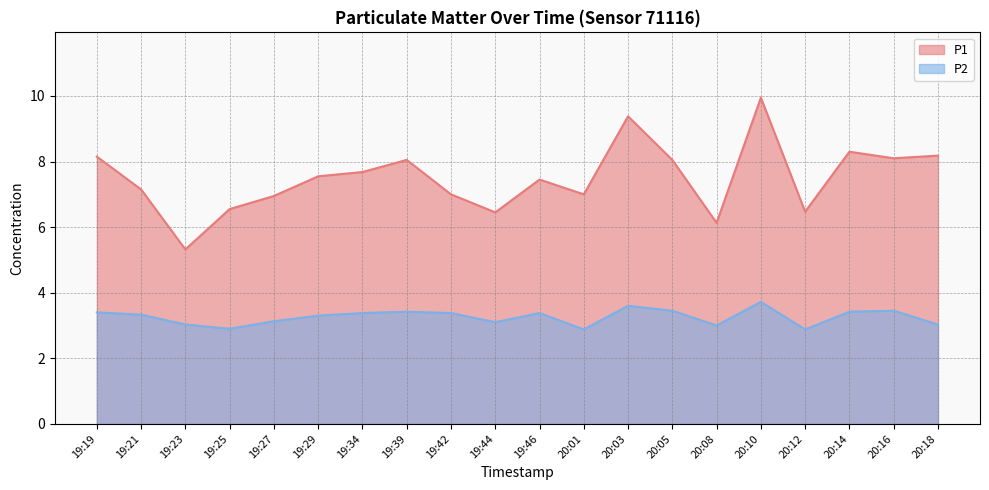

What is the approximate value of P2 at 19:27?

3.1